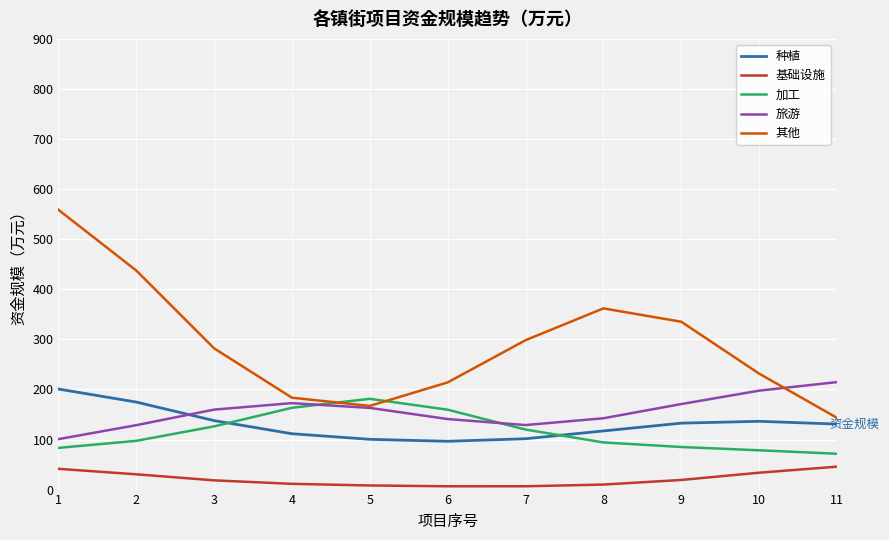

True or false: 加工 and 基础设施 cross at least once.

False